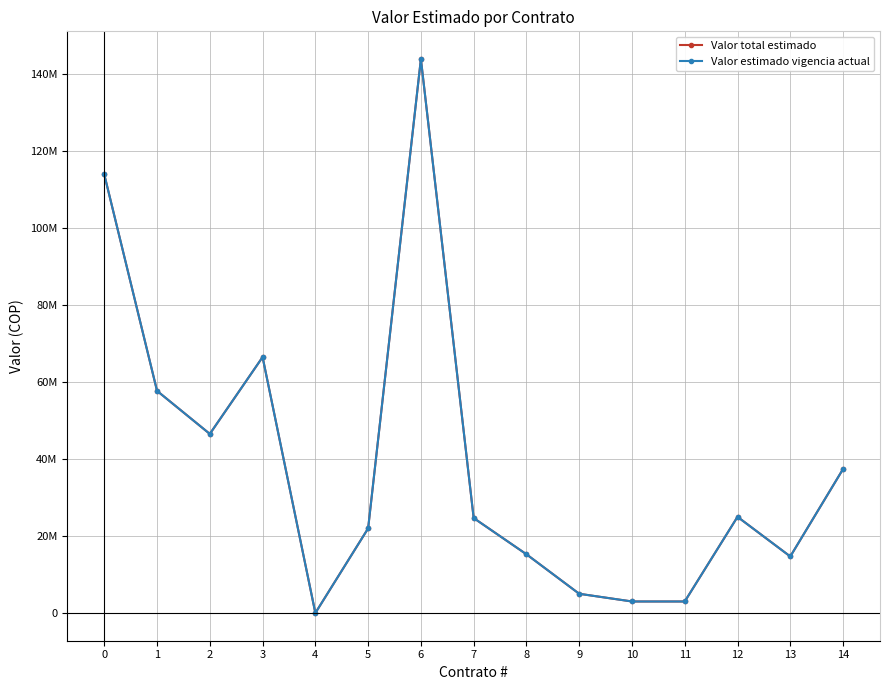

Does the chart have visible grid lines?

Yes